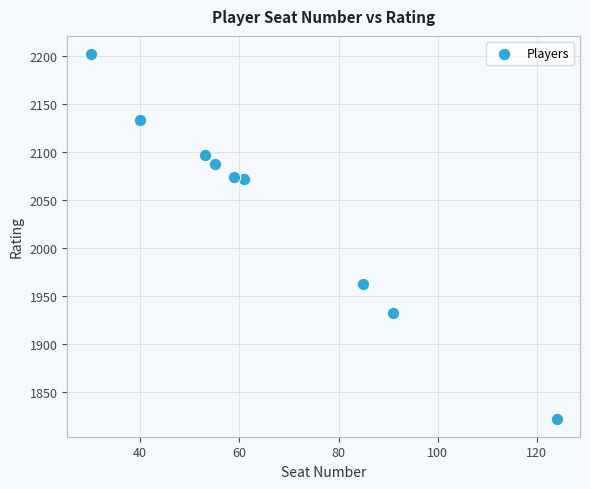

What is the average Y value?

2042